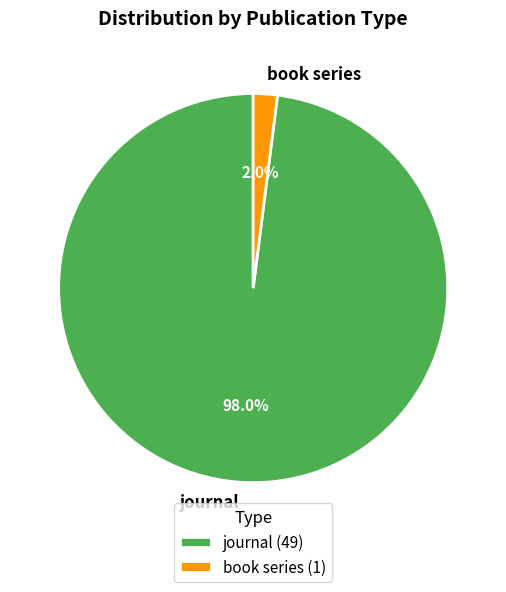

To the nearest percent, what is the difference between the journal and book series slice percentages?

96%